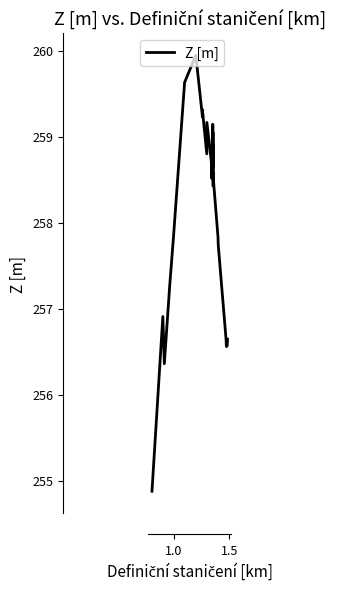

What is the minimum value shown in the chart?

254.9